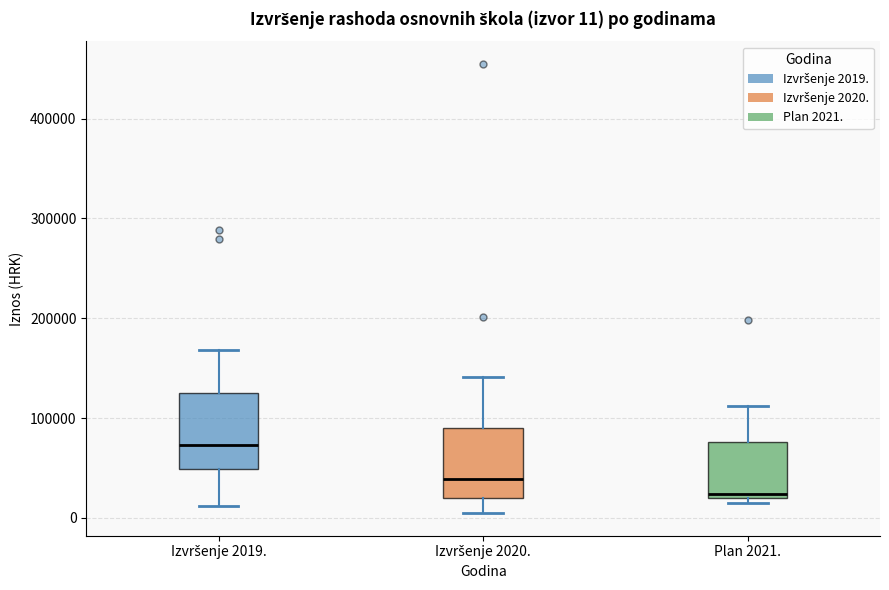

Which box's median line is the lowest?

Plan 2021.